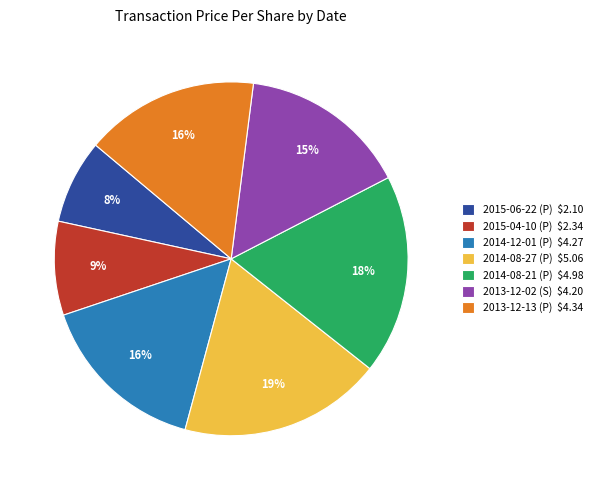

Count the number of slices in the pie.

7